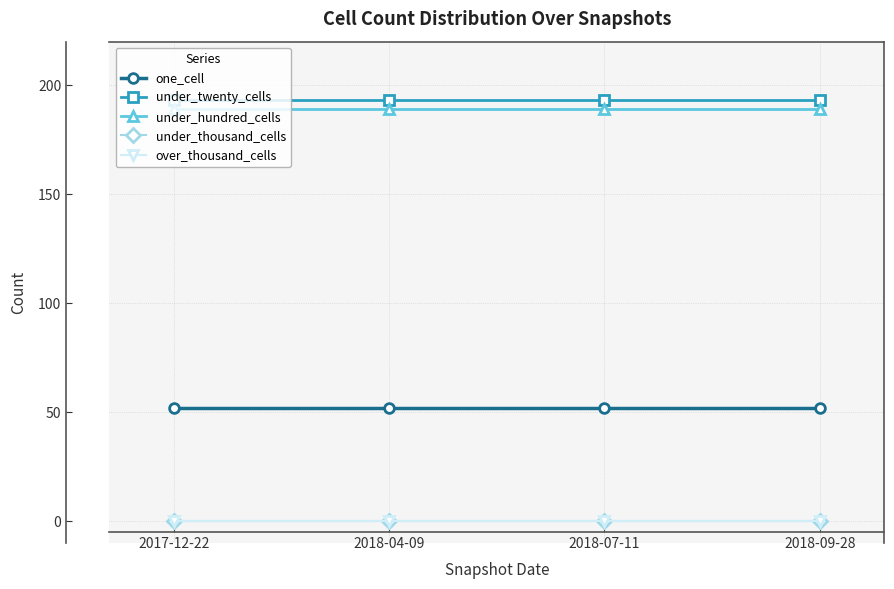

Does the chart display data point markers on the line(s)?

Yes